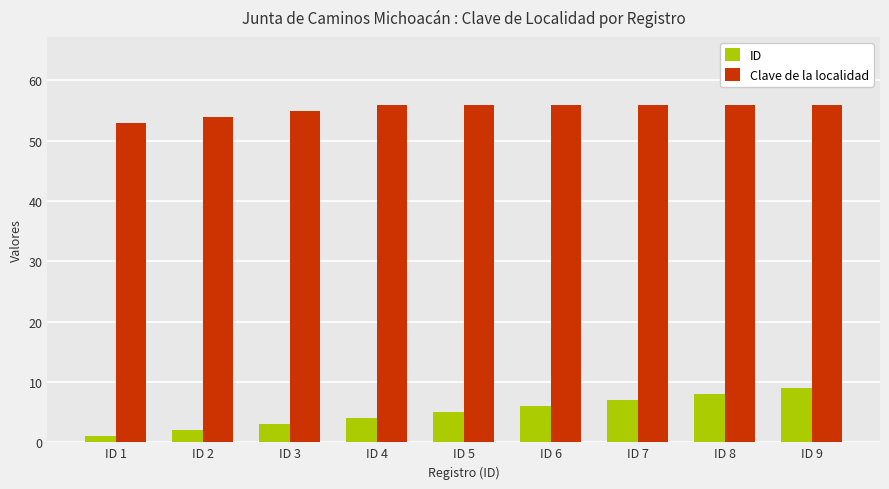

List the series in order of their overall mean, lowest first.

ID, Clave de la localidad